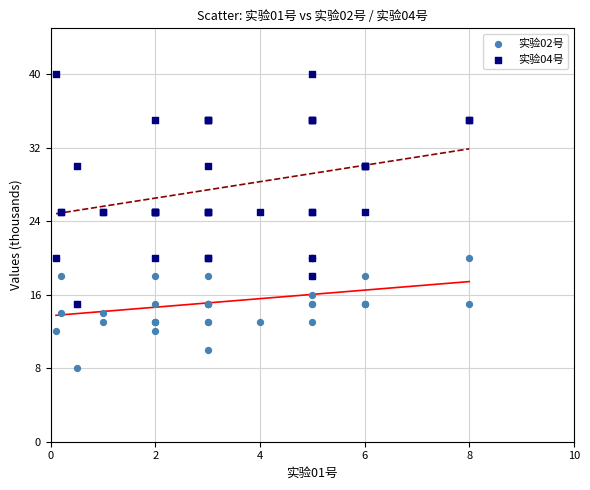

Which series contains the highest Y value?

实验04号